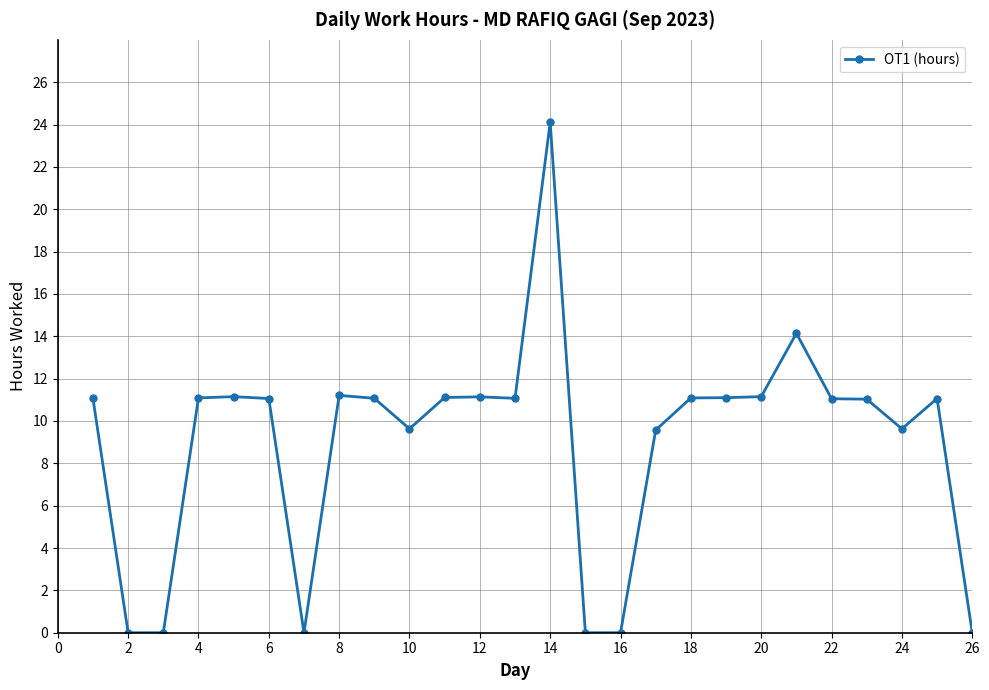

What is the sum of all values?

233.5